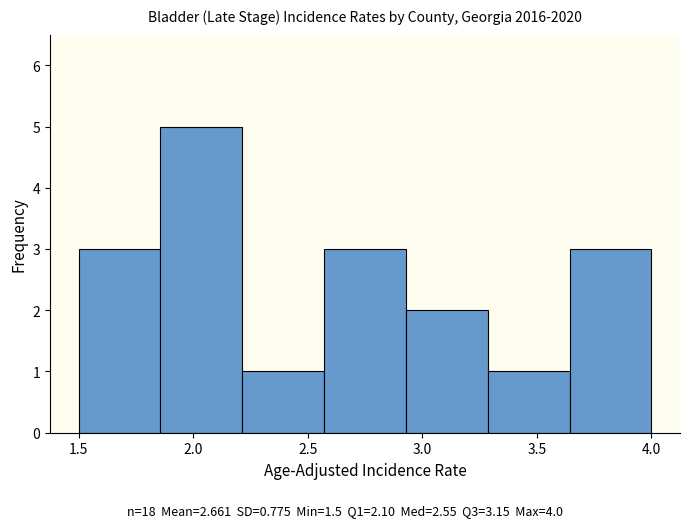

Reading left to right, transcribe this chart: for each bar, give the range it covers on the x-axis and its height. Neither the bar edges nor the heights are printed on the chart, so give them approximately, as read against the axes.

1.50 to 1.85: 3
1.85 to 2.20: 5
2.20 to 2.55: 1
2.55 to 2.95: 3
2.95 to 3.30: 2
3.30 to 3.65: 1
3.65 to 4.00: 3